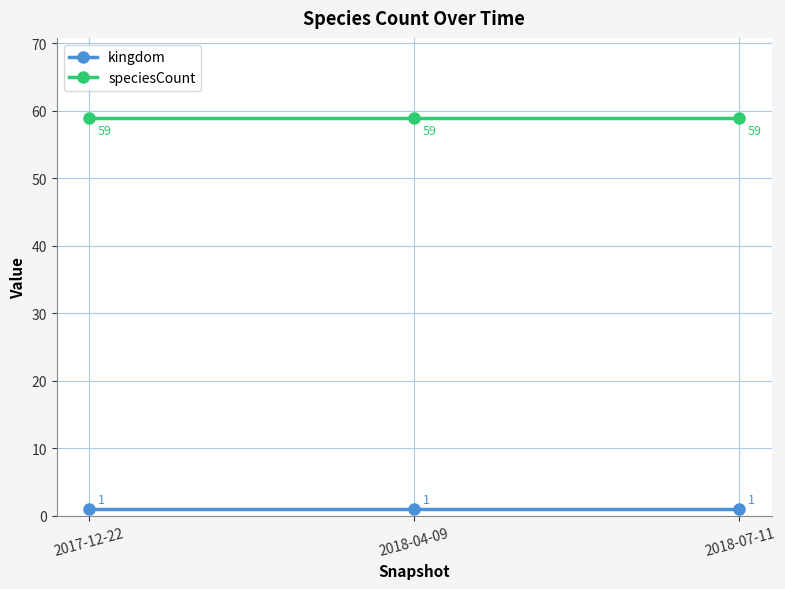

List the series in order of their peak value, highest first.

speciesCount, kingdom